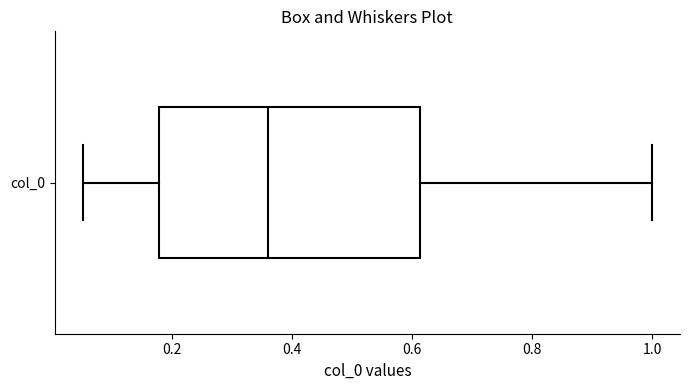

Transcribe this box plot: give where the median line is, the range the box spans, and where the two whiskers end, as read against the x-axis. The values are not printed on the chart, so give them approximately, as read against the axis.

median 0.36, box 0.18 to 0.62, whiskers 0.06 to 1.00